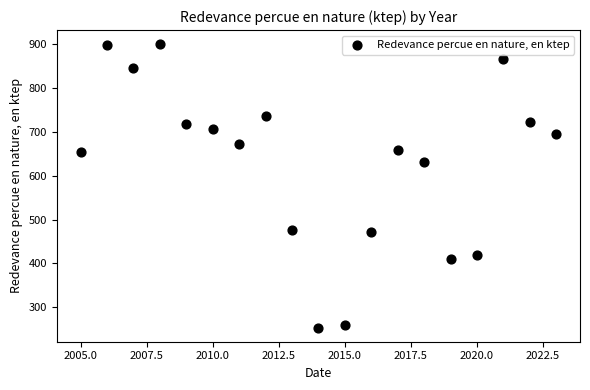

What Y value in the scatter plot is closest to 576?

631.6